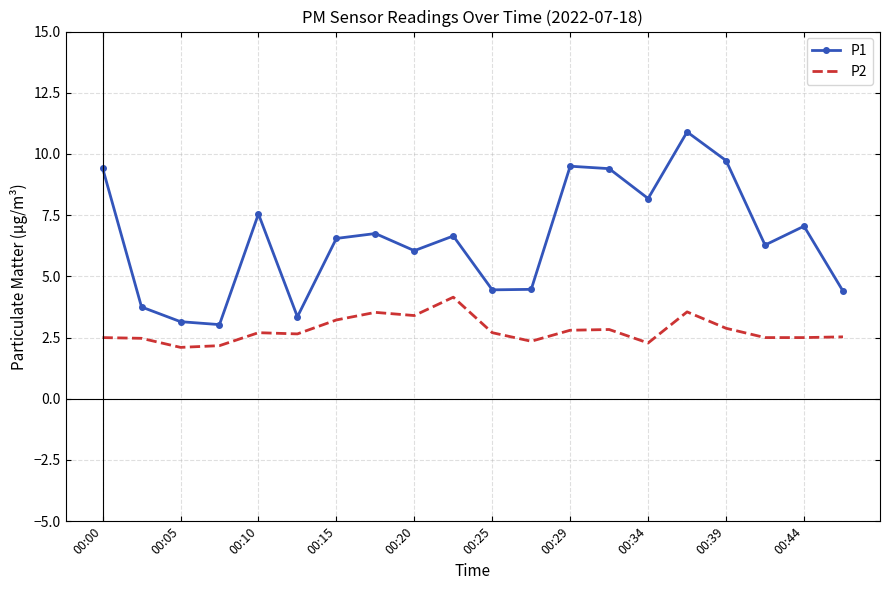

In P1, how many points are higher than both neighbors (excluding endpoints)?

6